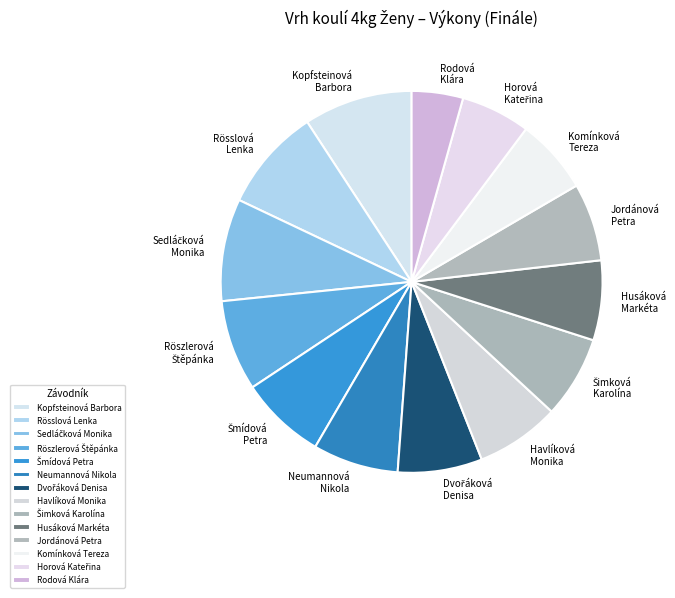

Is there a majority slice in this chart?

No